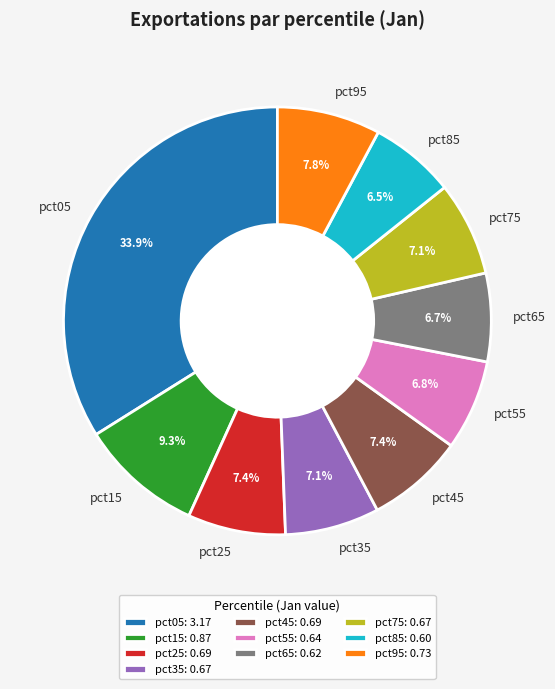

To the nearest percent, what is the average slice percentage?

10%